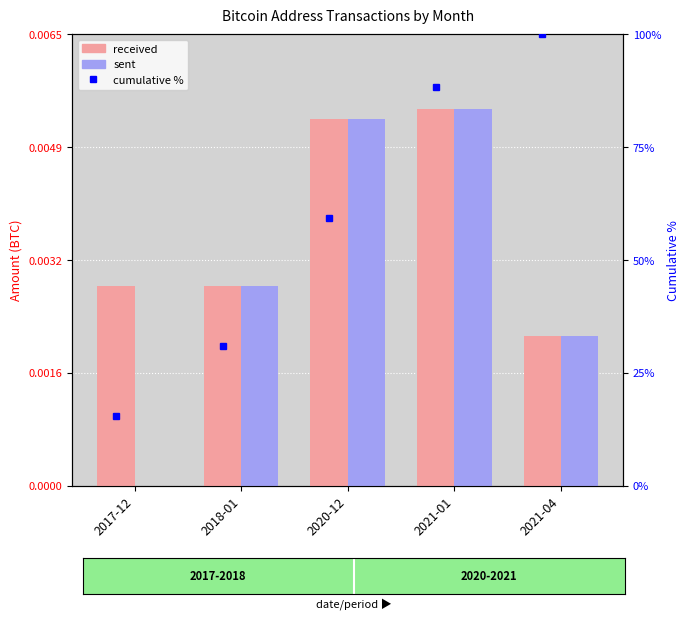

Which series has the widest spread of values?

cumulative %